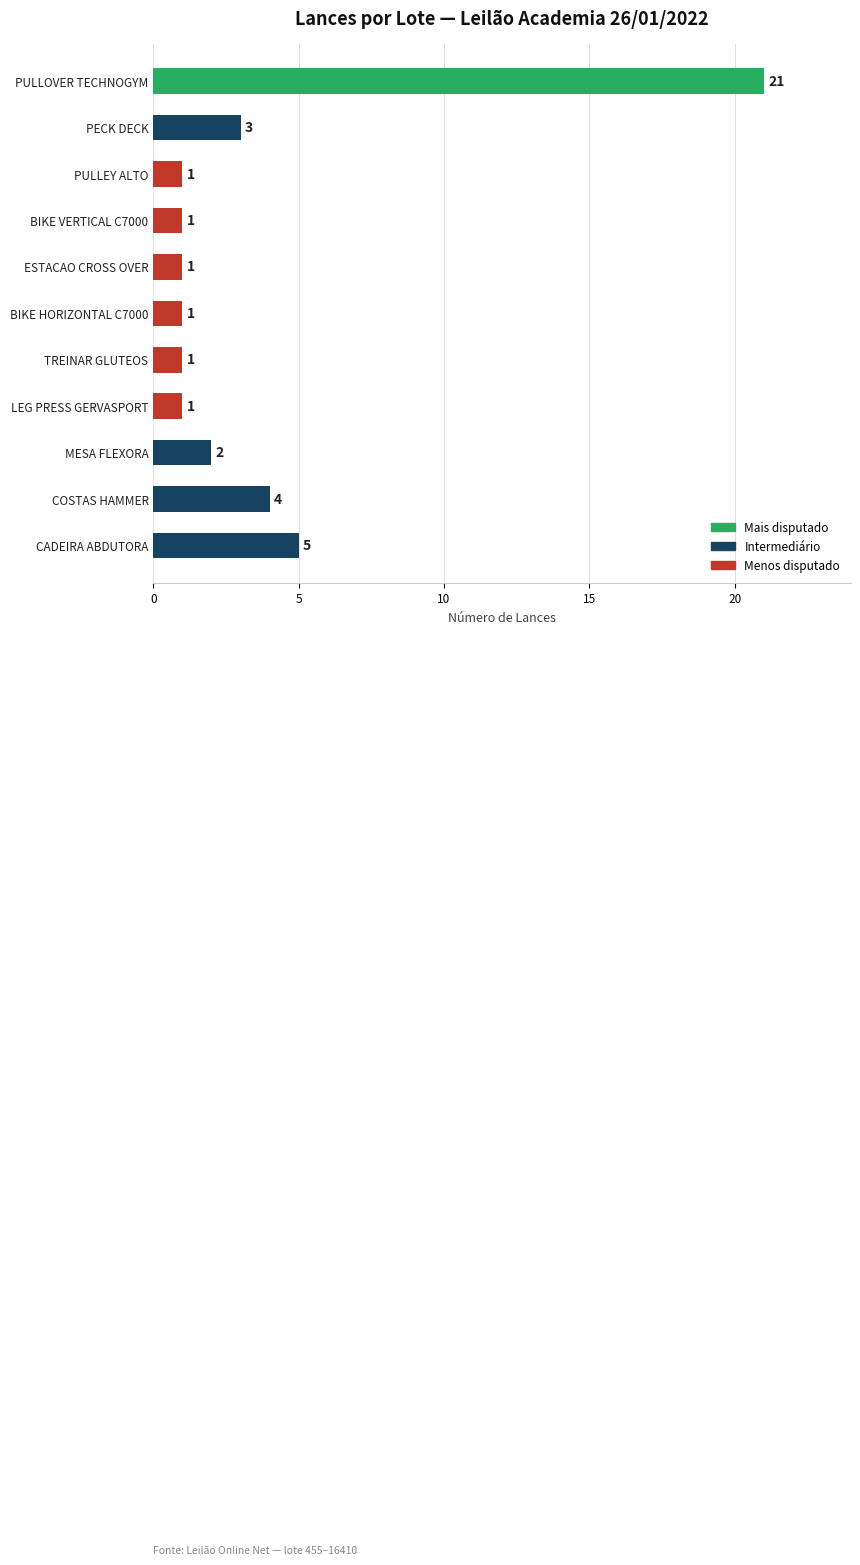

Count the number of categories in the chart.

11